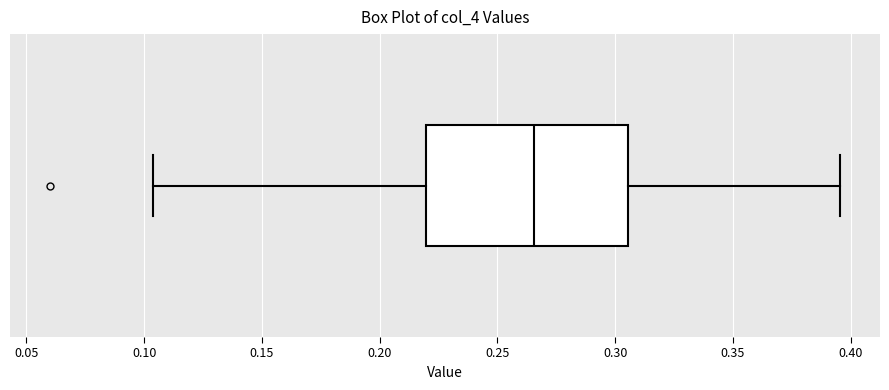

Read this box plot against the x-axis: the position of the median line, the range covered by the box, and the ends of both whiskers. The values are not printed on the chart, so give them approximately, as read against the axis.

median 0.265, box 0.220 to 0.305, whiskers 0.105 to 0.395